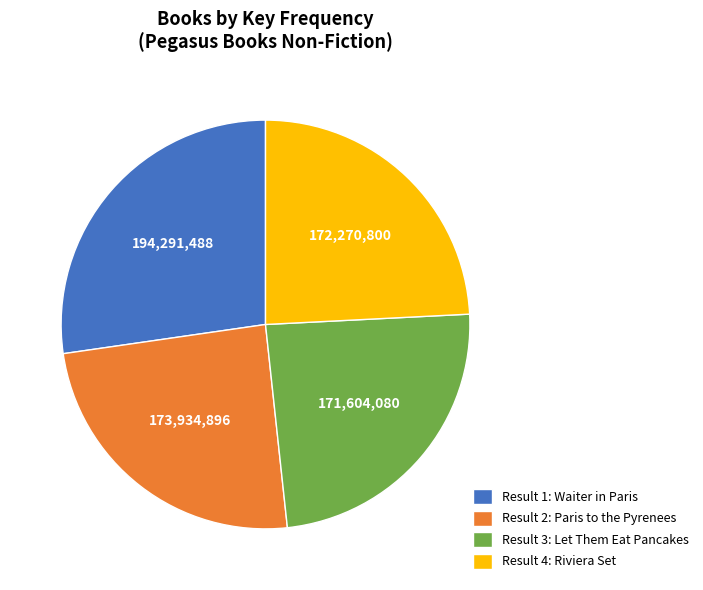

Is there any slice that represents more than half of the pie?

No